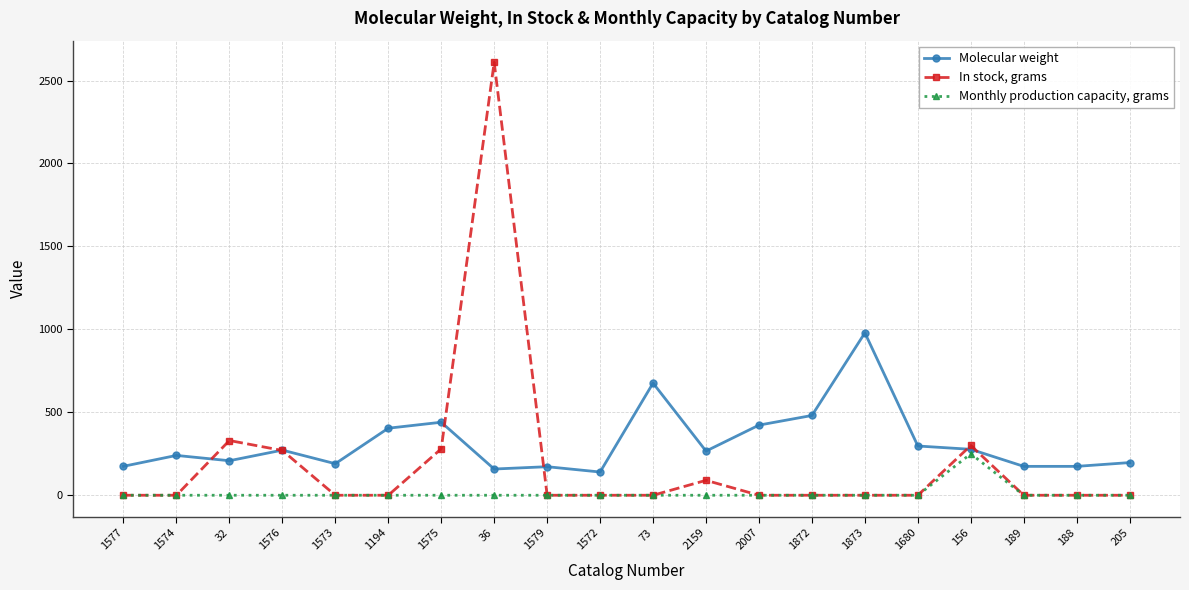

True or false: Monthly production capacity, grams and Molecular weight cross at least once.

False